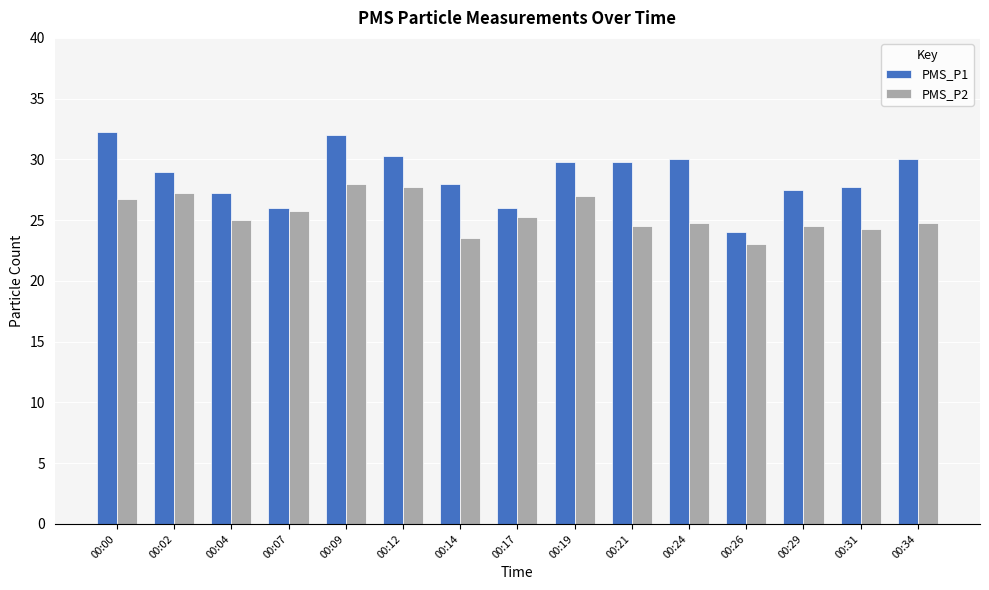

How many bars are there in total?

30